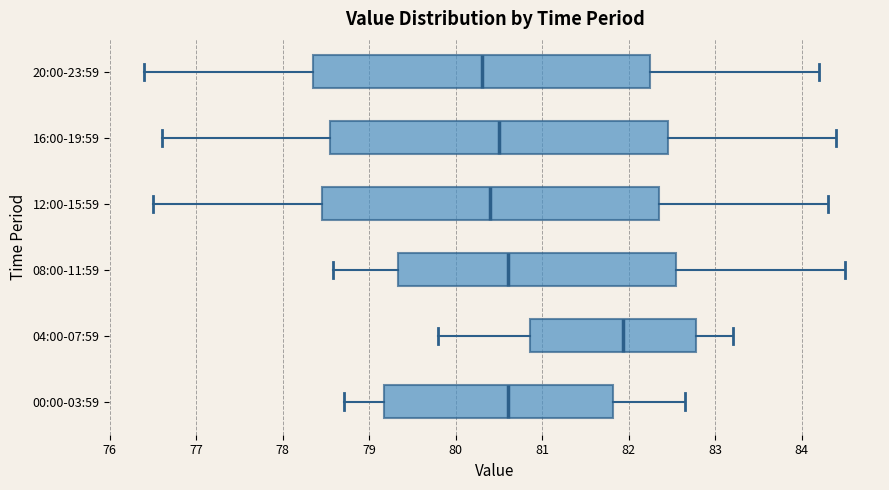

Which box has the furthest to the right median line?

04:00-07:59